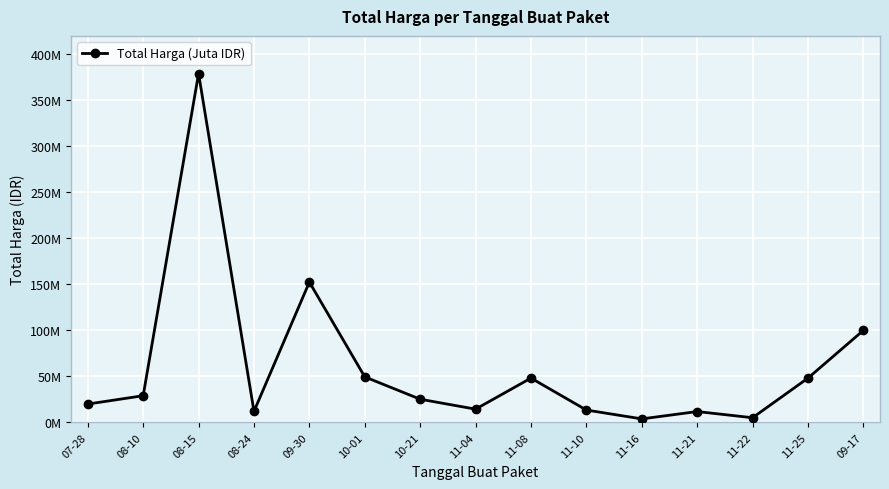

True or false: the data shows 8143938 at 11-21.

False